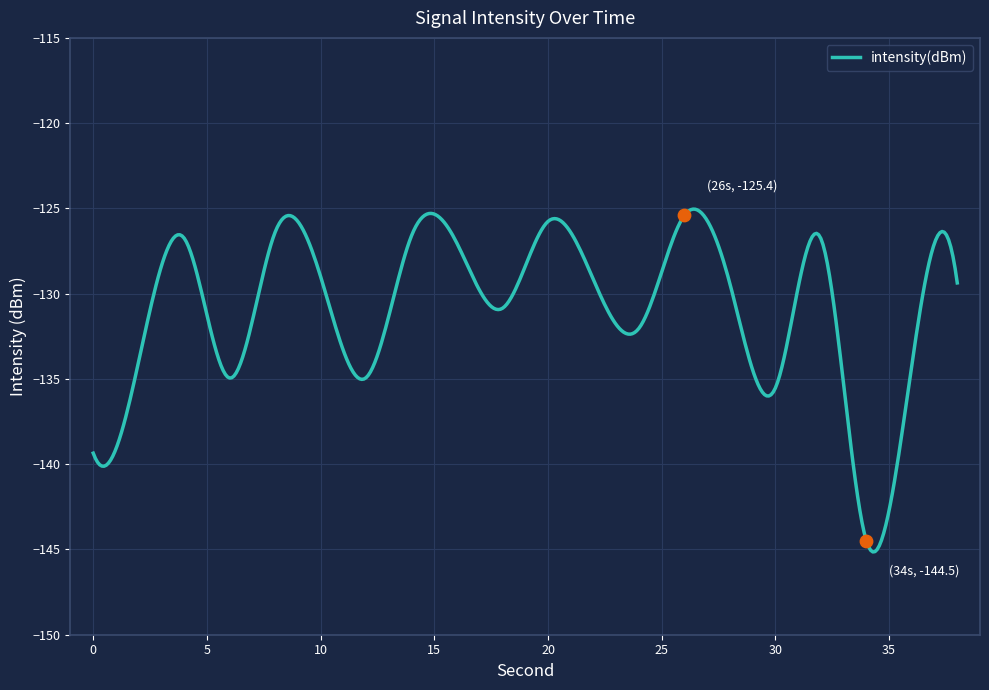

What is the difference between the maximum and minimum values?

20.1